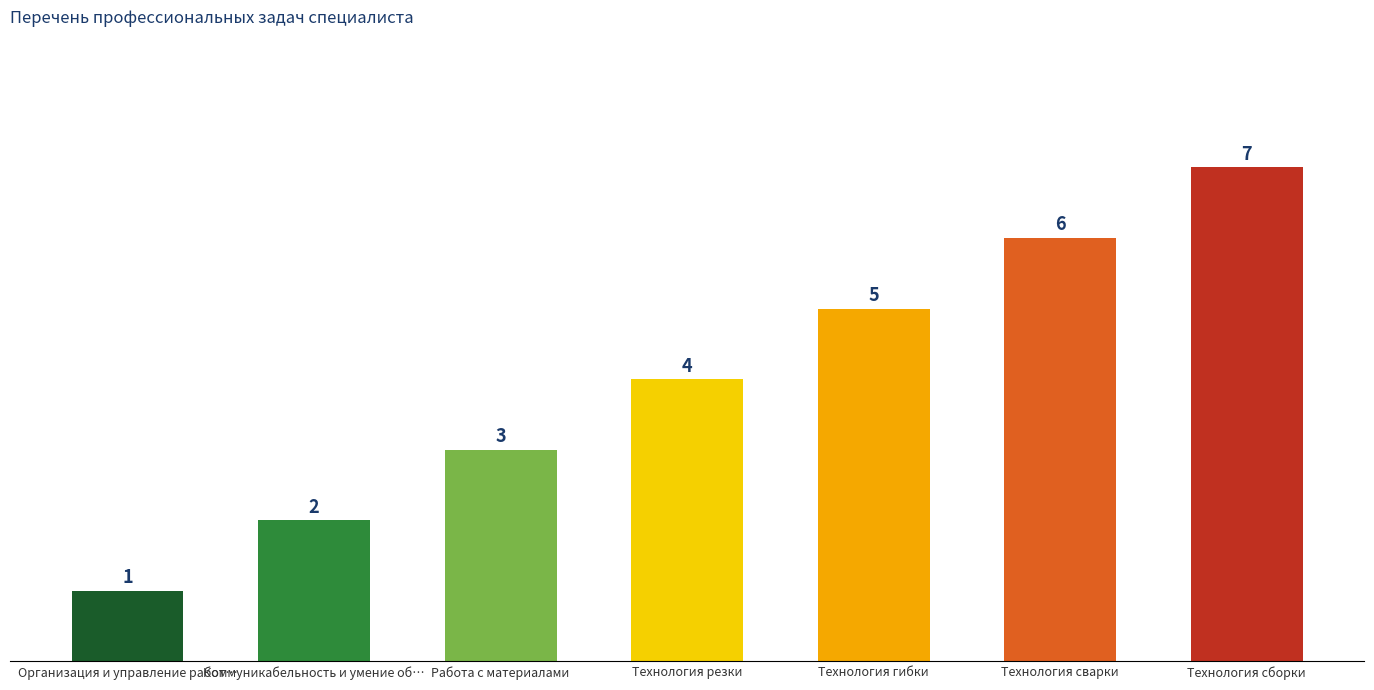

What is the difference between the second highest and second lowest values?

4